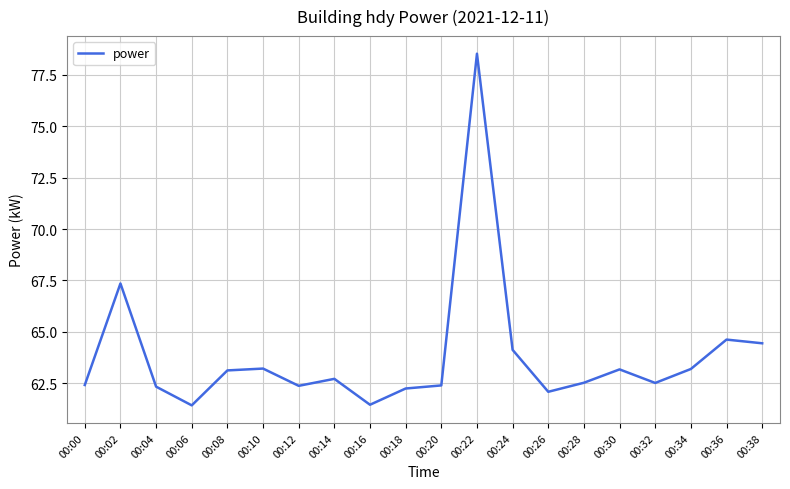

What is the ratio of the value at 00:18 to the value at 00:00?

1.0